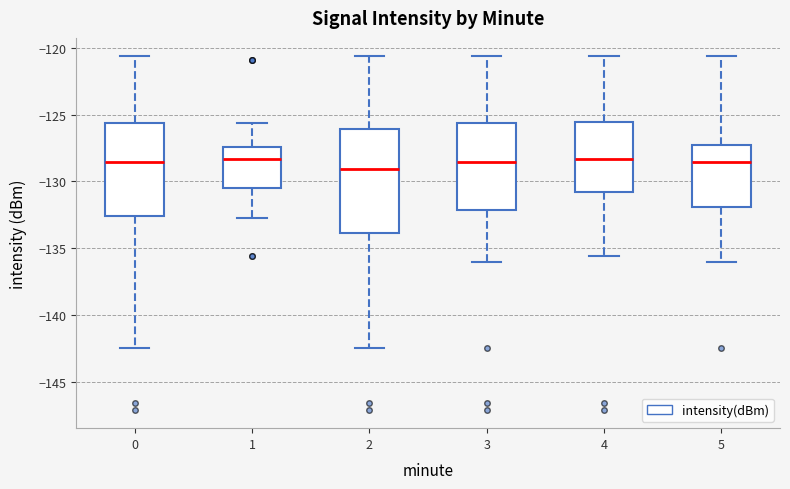

Which box is the tallest, from its lower edge to its upper edge?

2